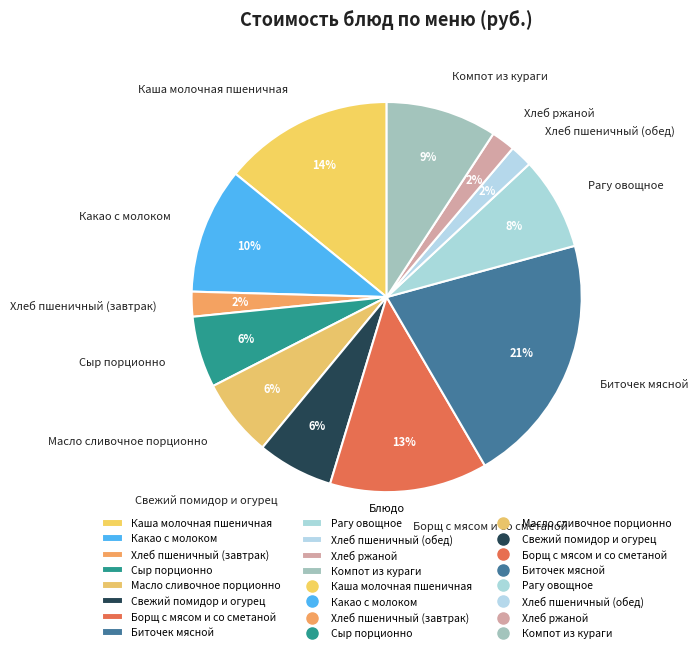

How many slices are in this pie chart?

12